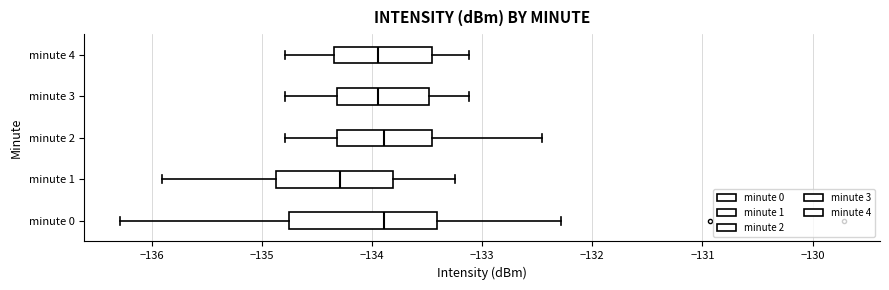

Reading bottom to top, transcribe this box plot: for each box, give where its median line is, the range the box spans, and where its two whiskers end, as read against the x-axis. The values are not printed on the chart, so give them approximately, as read against the axis.

minute 0: median -133.9, box -134.8 to -133.4, whiskers -136.3 to -132.3
minute 1: median -134.3, box -134.9 to -133.8, whiskers -135.9 to -133.2
minute 2: median -133.9, box -134.3 to -133.5, whiskers -134.8 to -132.5
minute 3: median -134.0, box -134.3 to -133.5, whiskers -134.8 to -133.1
minute 4: median -134.0, box -134.3 to -133.5, whiskers -134.8 to -133.1